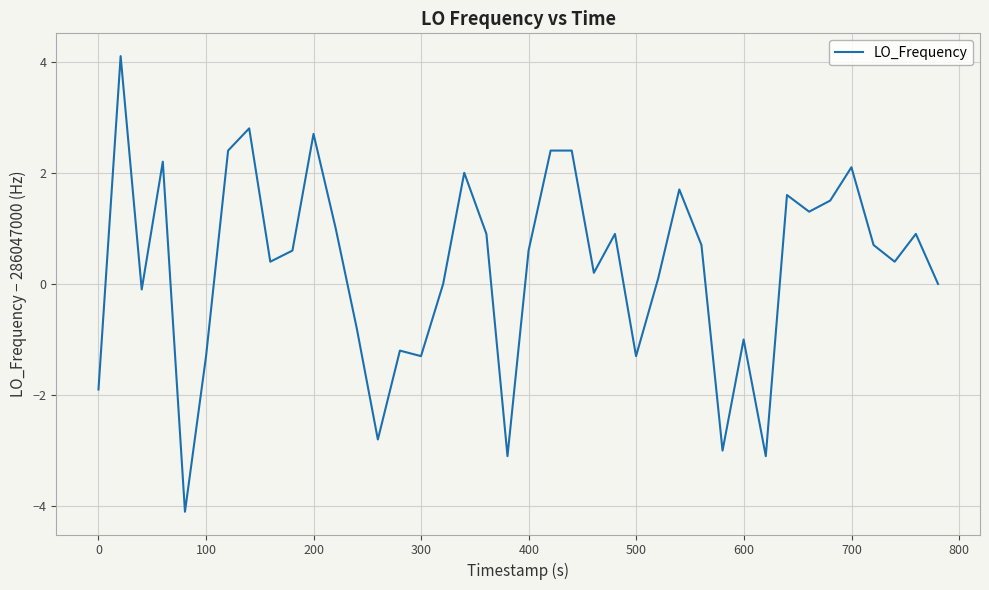

What is the difference between the maximum and minimum values?

8.2